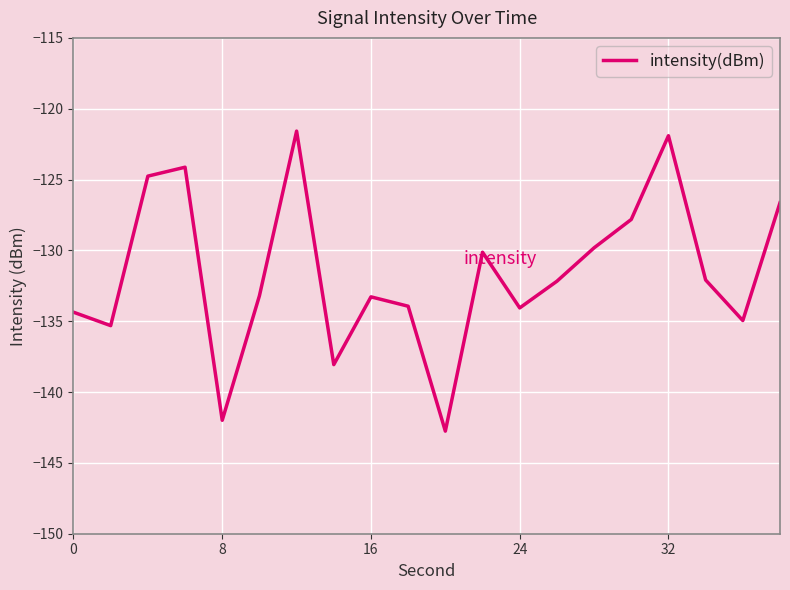

What is the smallest value displayed?

-142.8